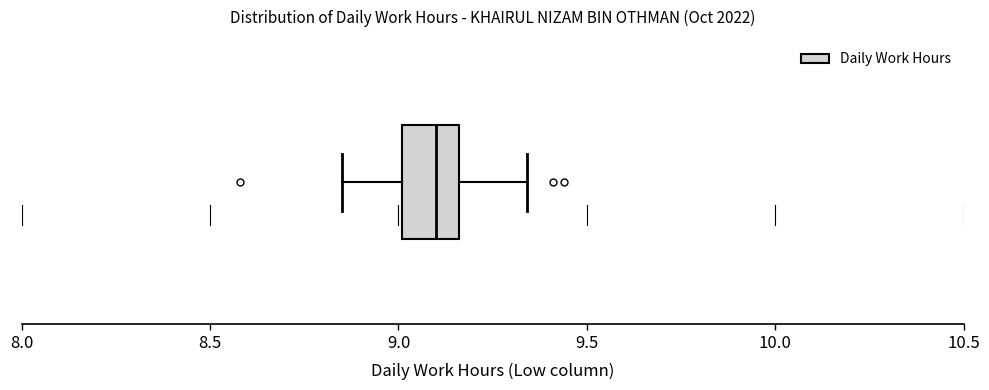

Transcribe this box plot: give where the median line is, the range the box spans, and where the two whiskers end, as read against the x-axis. The values are not printed on the chart, so give them approximately, as read against the axis.

median 9.10, box 9.00 to 9.15, whiskers 8.85 to 9.35